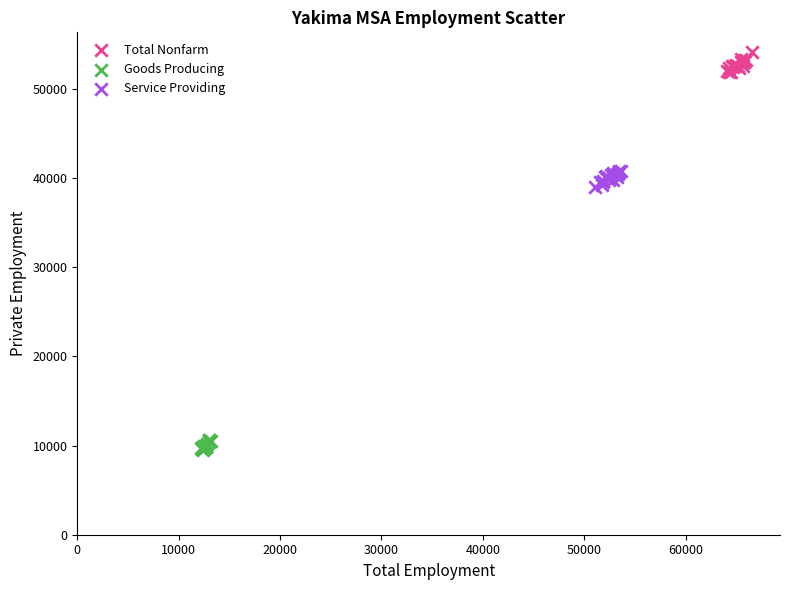

Which series reaches the maximum Y coordinate?

Total Nonfarm